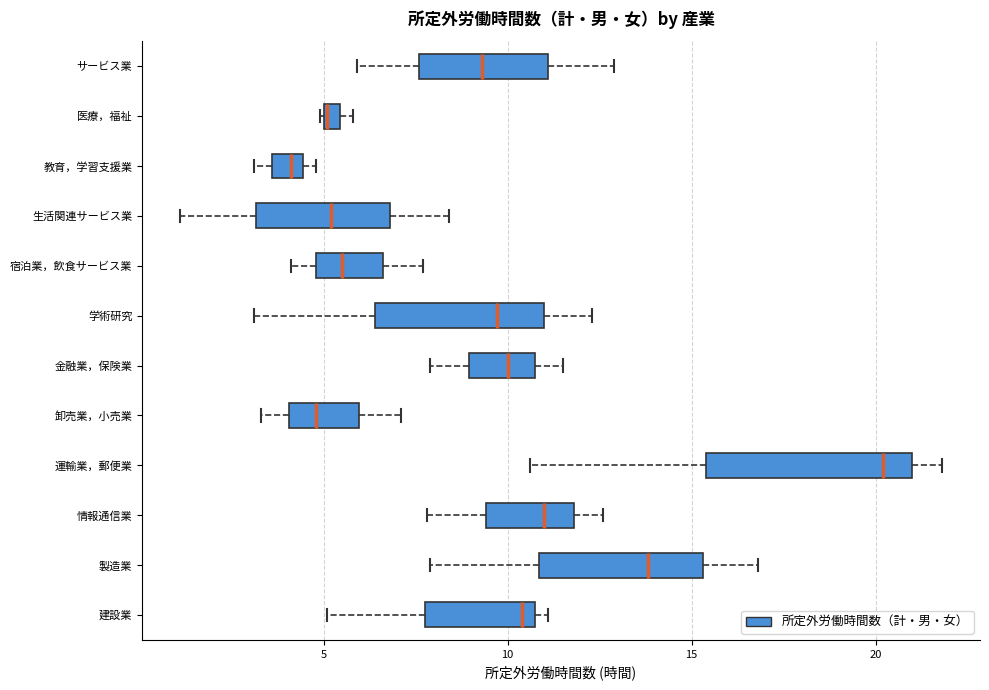

Which box is the widest, from its left edge to its right edge?

運輸業，郵便業